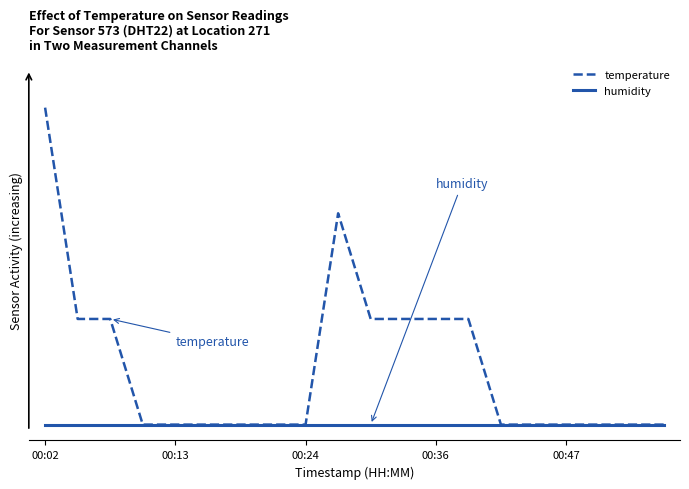

Is this an area chart (filled region under the line)?

No